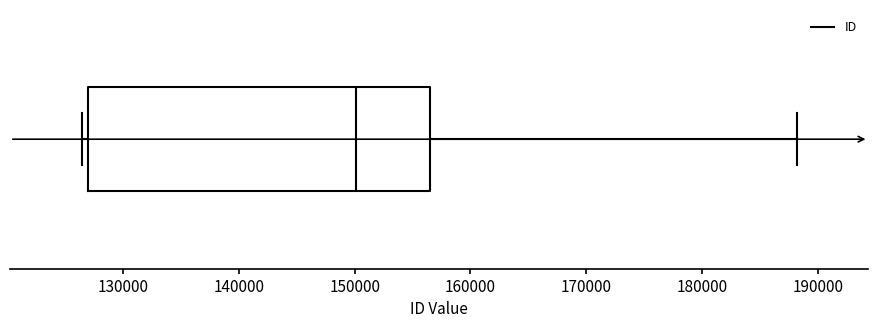

Transcribe this box plot: give where the median line is, the range the box spans, and where the two whiskers end, as read against the x-axis. The values are not printed on the chart, so give them approximately, as read against the axis.

median 150000, box 127000 to 156000, whiskers 126000 to 188000